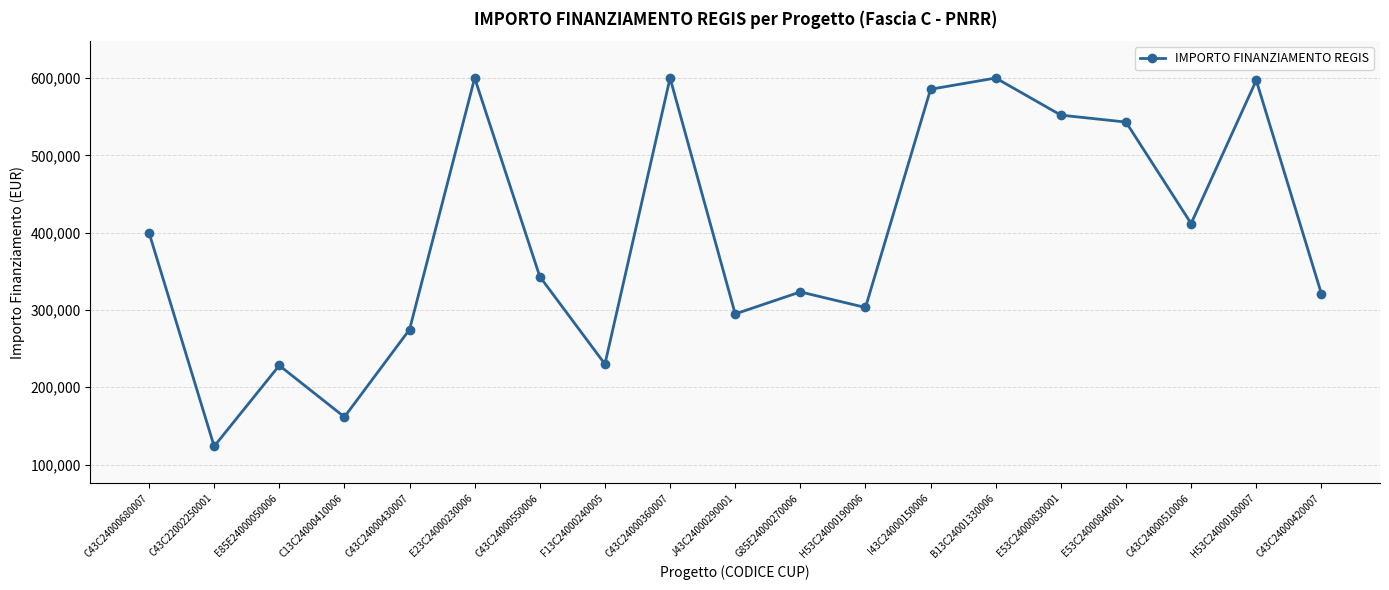

How many series are shown in this chart?

1